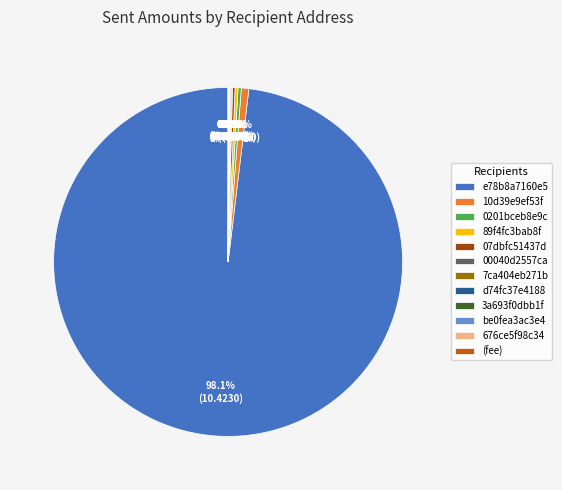

Which category accounts for the majority?

e78b8a7160e5